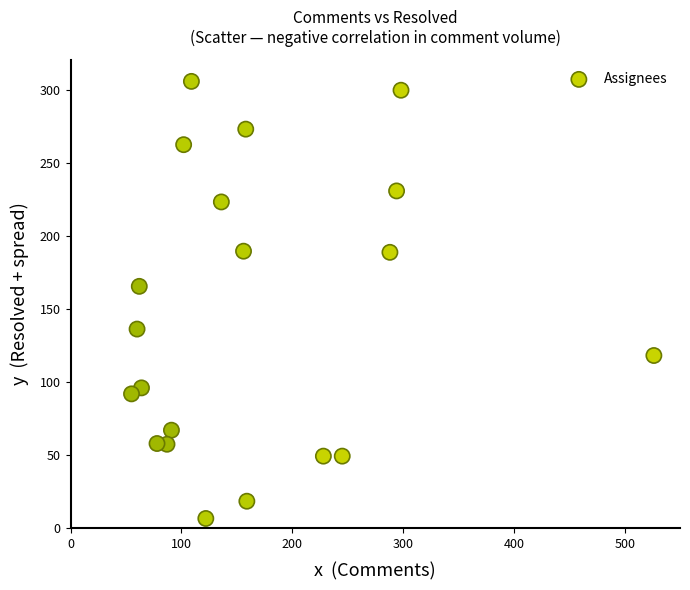

What is the range of X values (max minus min)?

471.0